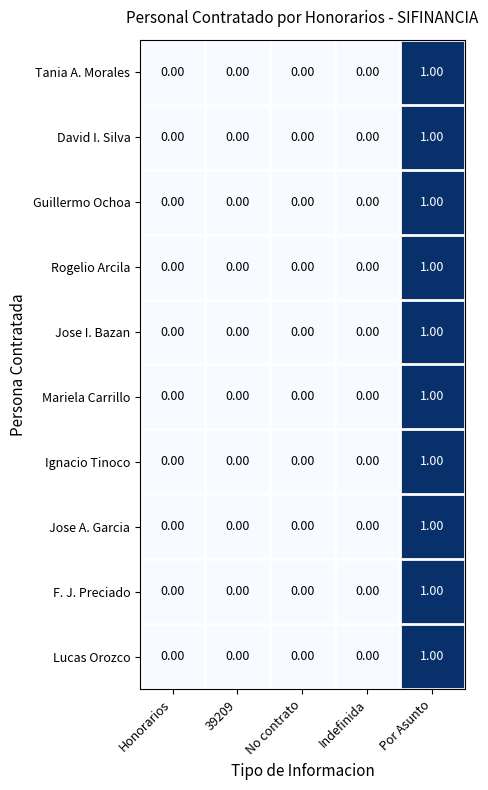

At which category is the sum across all series the highest?

Por Asunto